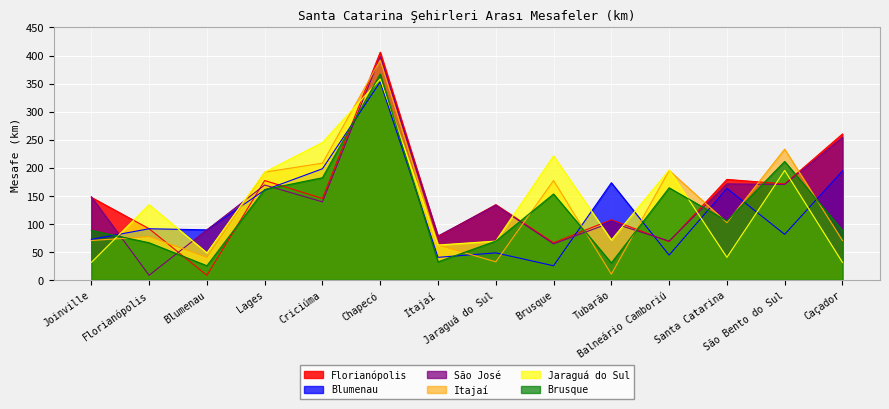

How many interior local peaks does the Jaraguá do Sul series have?

5